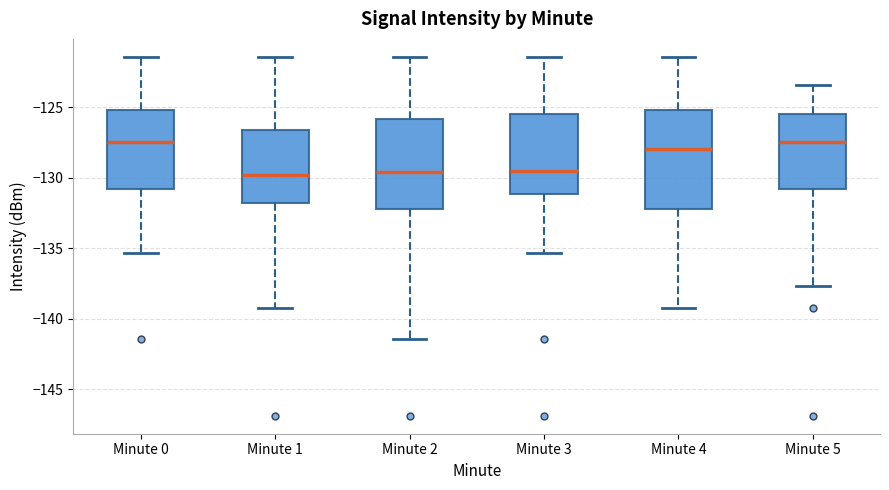

Which box is the tallest, from its lower edge to its upper edge?

Minute 4